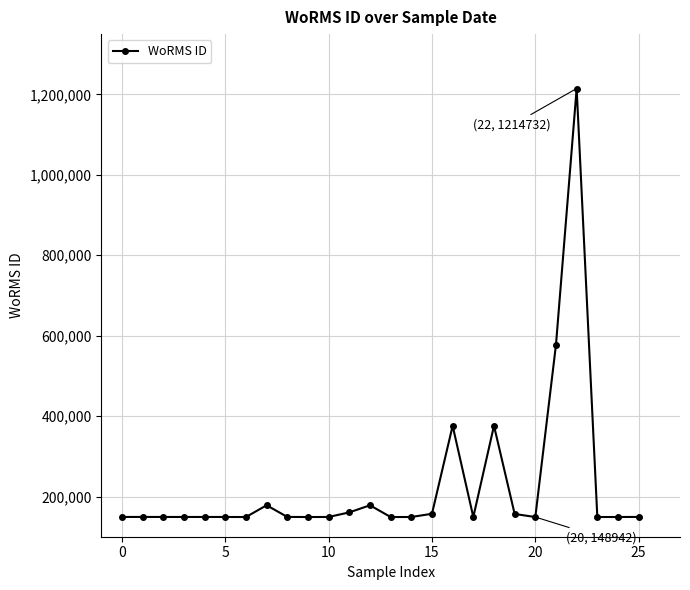

True or false: there are more than 2 points higher than both neighbors.

True